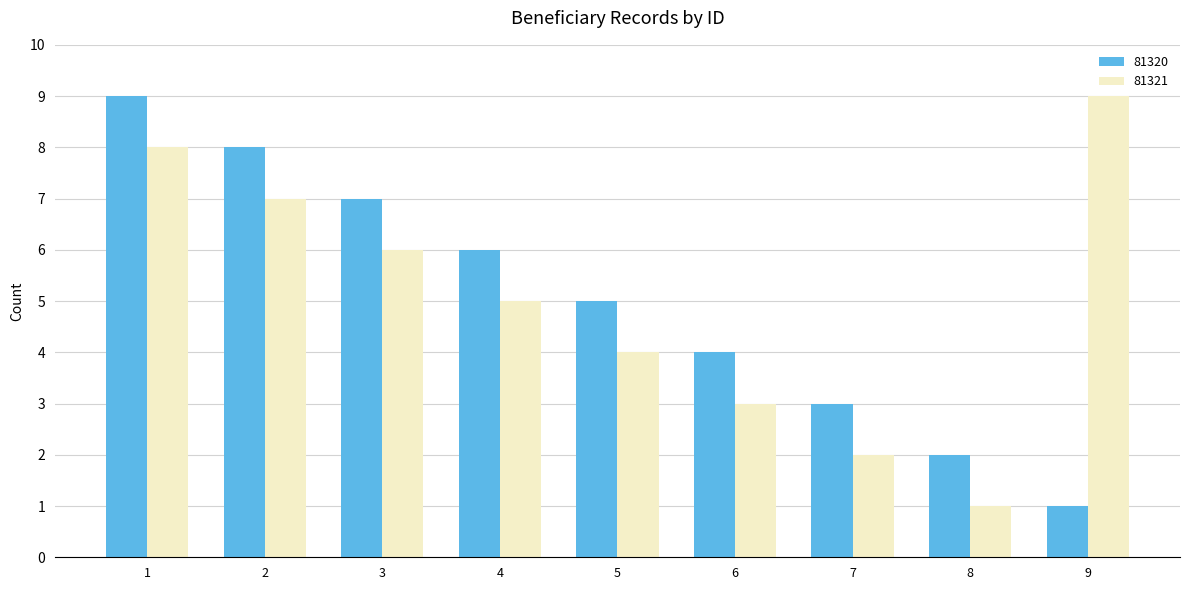

Where does the 81320 series first go above 5?

1